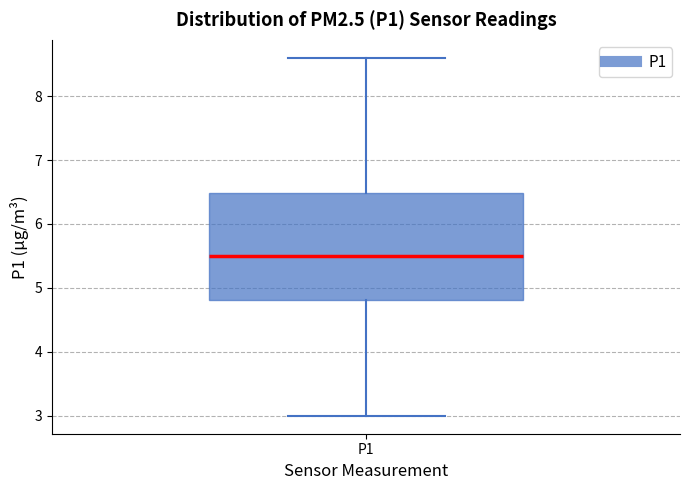

Transcribe this box plot: give where the median line is, the range the box spans, and where the two whiskers end, as read against the y-axis. The values are not printed on the chart, so give them approximately, as read against the axis.

median 5.5, box 4.8 to 6.5, whiskers 3.0 to 8.6